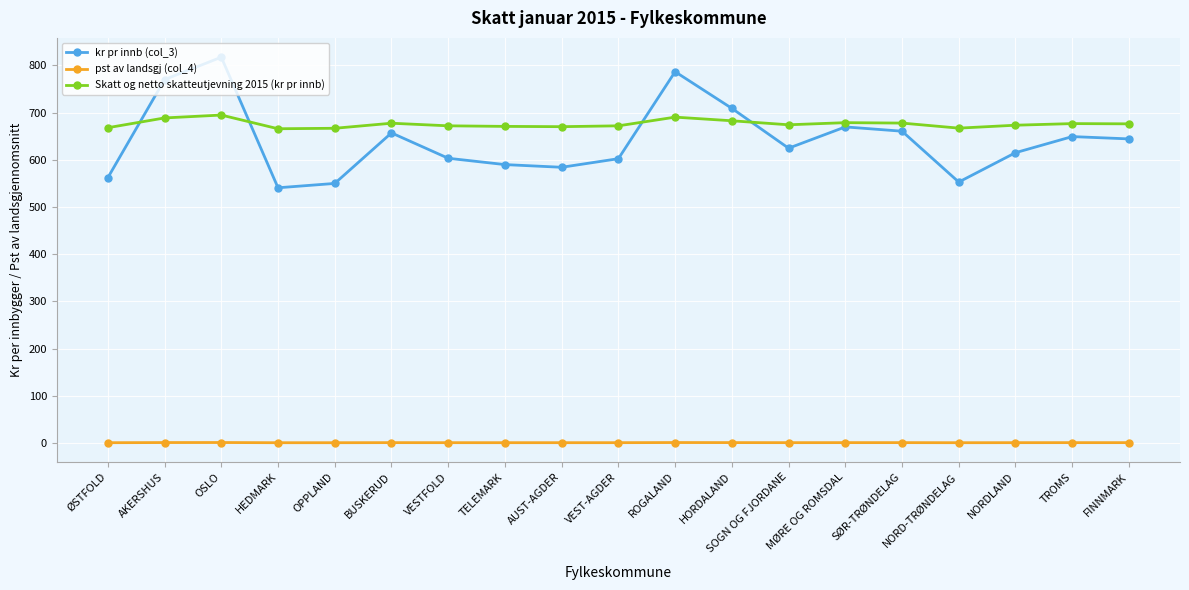

Is this an area chart (filled region under the line)?

No